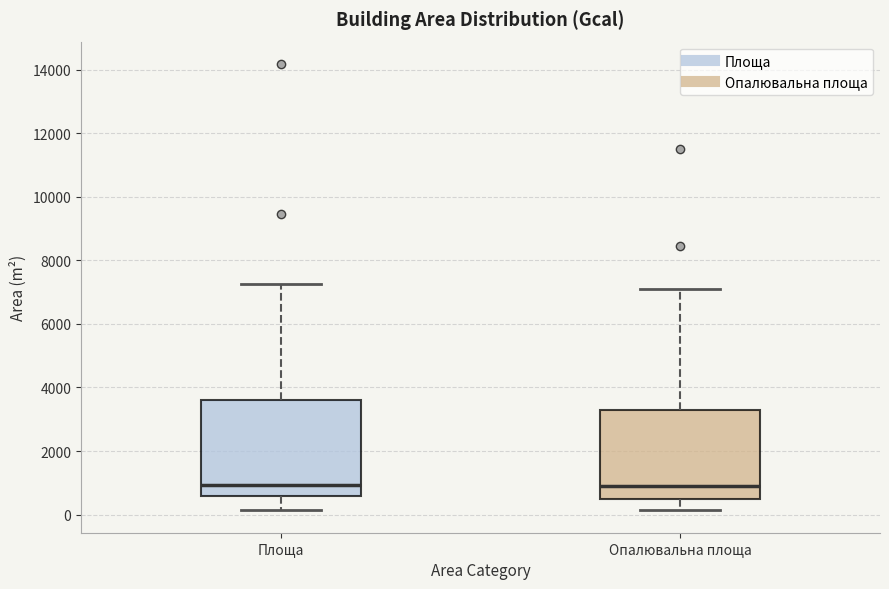

Which box is the tallest, from its lower edge to its upper edge?

Площа